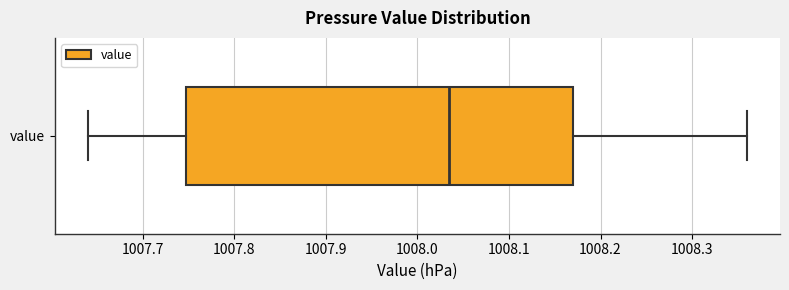

Read this box plot against the x-axis: the position of the median line, the range covered by the box, and the ends of both whiskers. The values are not printed on the chart, so give them approximately, as read against the axis.

median 1008.04, box 1007.75 to 1008.17, whiskers 1007.64 to 1008.36